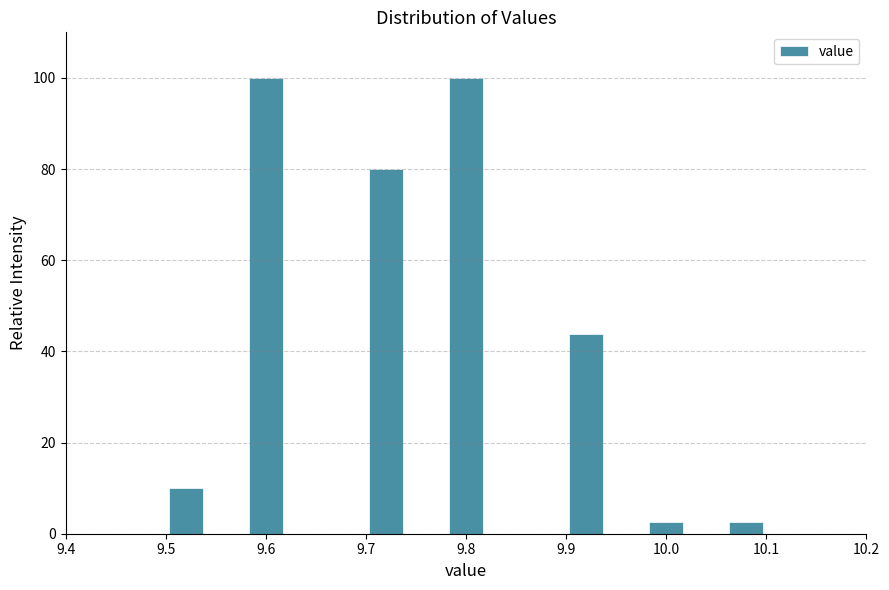

Reading left to right, list every bar in this chart as the range it spans on the x-axis followed by its height. The values are not printed on the chart, so give them approximately, as read against the axis.

9.50 to 9.54: 10
9.54 to 9.58: 0
9.58 to 9.62: 100
9.62 to 9.66: 0
9.66 to 9.70: 0
9.70 to 9.74: 80
9.74 to 9.78: 0
9.78 to 9.82: 100
9.82 to 9.86: 0
9.86 to 9.90: 0
9.90 to 9.94: 44
9.94 to 9.98: 0
9.98 to 10.02: 2
10.02 to 10.06: 0
10.06 to 10.10: 2